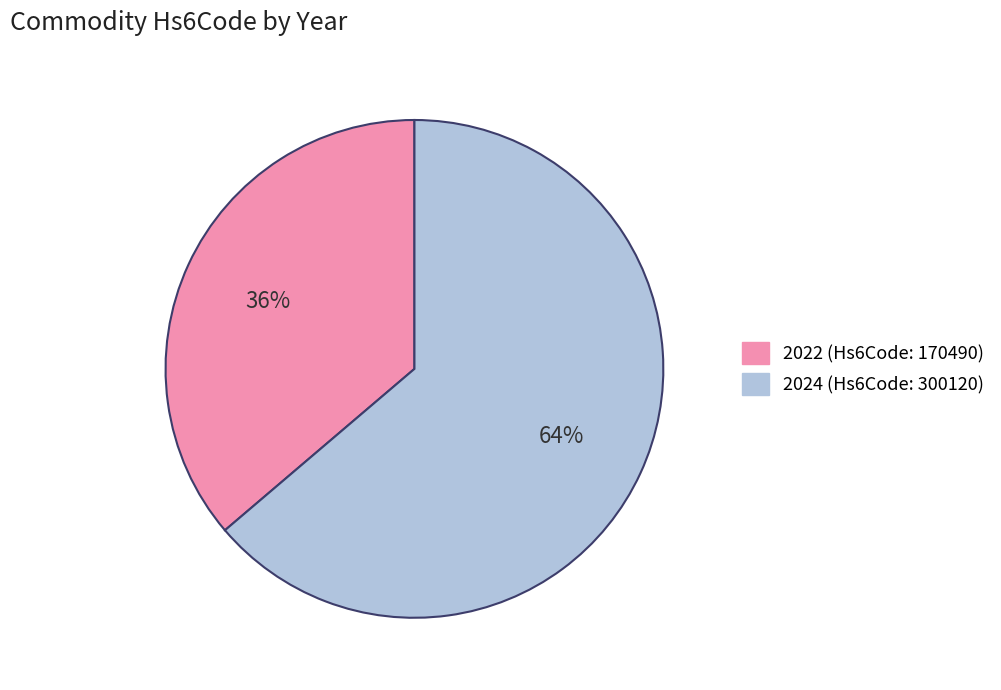

Count the number of slices in the pie.

2